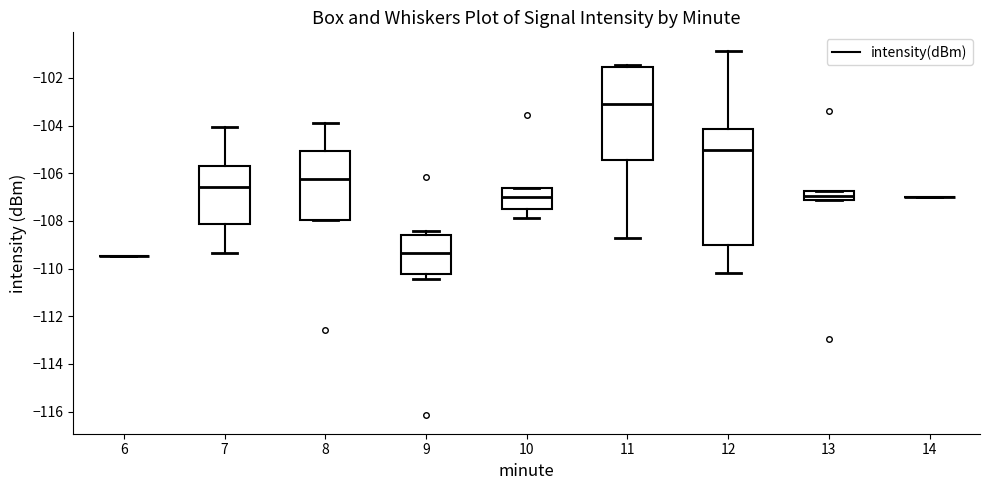

Comparing the boxes themselves (not the whiskers), which one is the tallest?

12